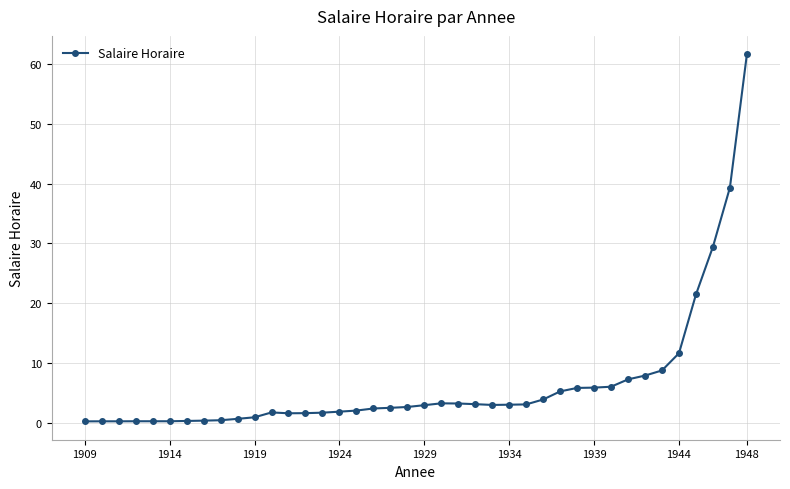

What is the maximum value shown in the chart?

61.6